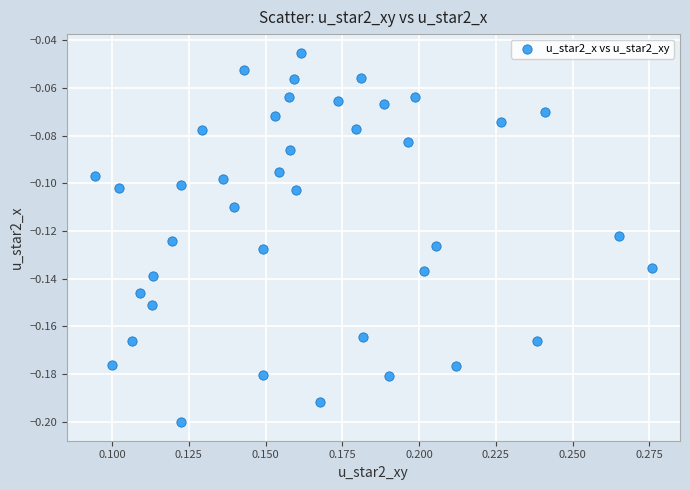

Count the number of points in this scatter plot.

40